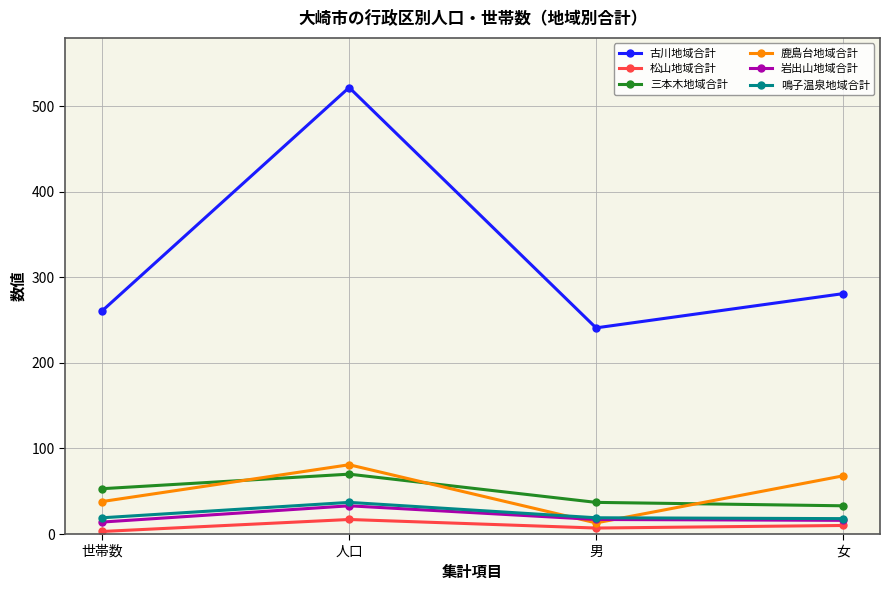

What is the label of the 3rd point from the left?

男